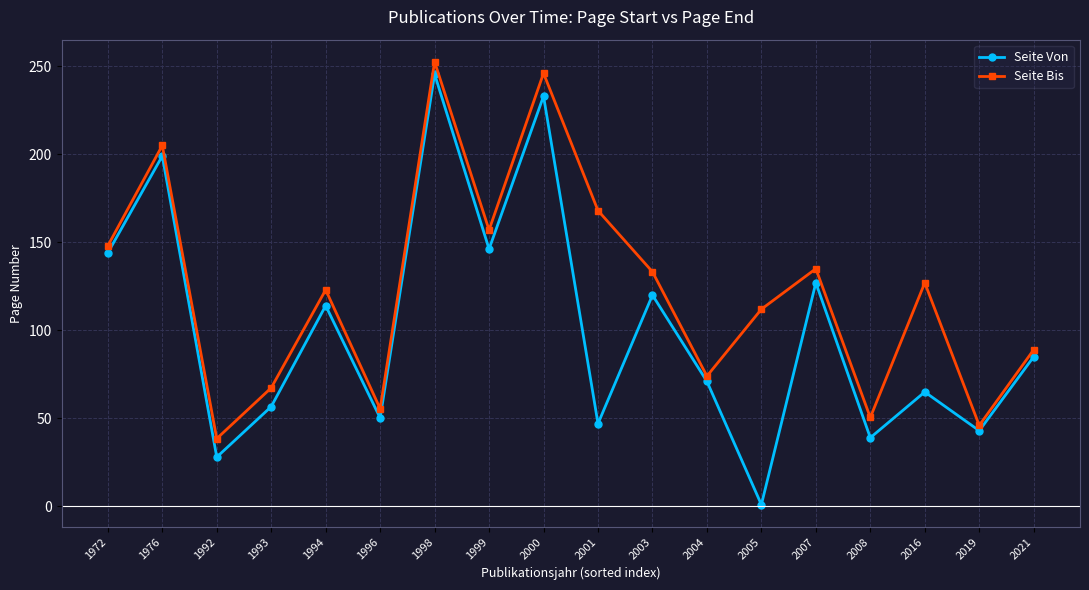

At which label does Seite Bis first exceed 127?

1972